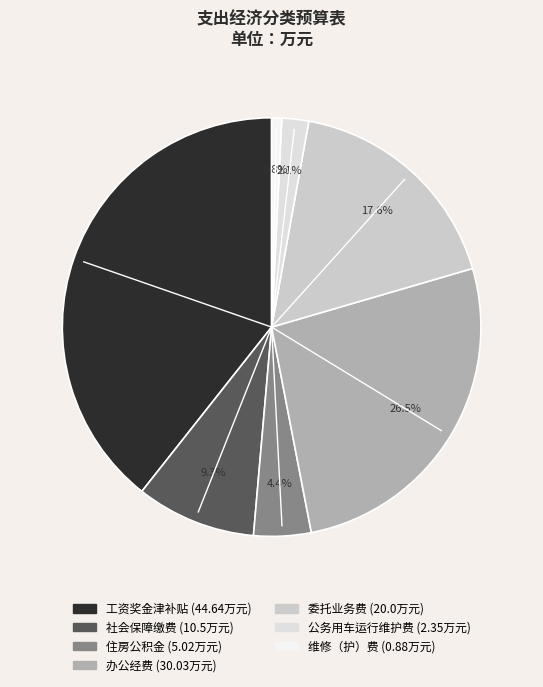

Is the sum of 公务用车运行维护费 and 委托业务费 greater than half?

No